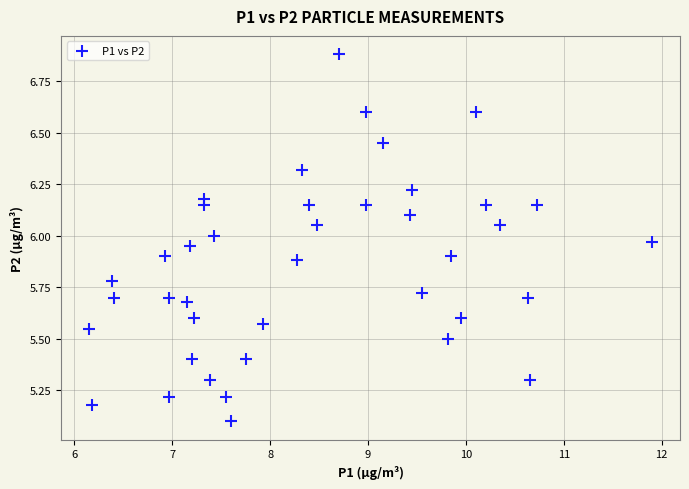

What is the range of Y values (max minus min)?

1.8